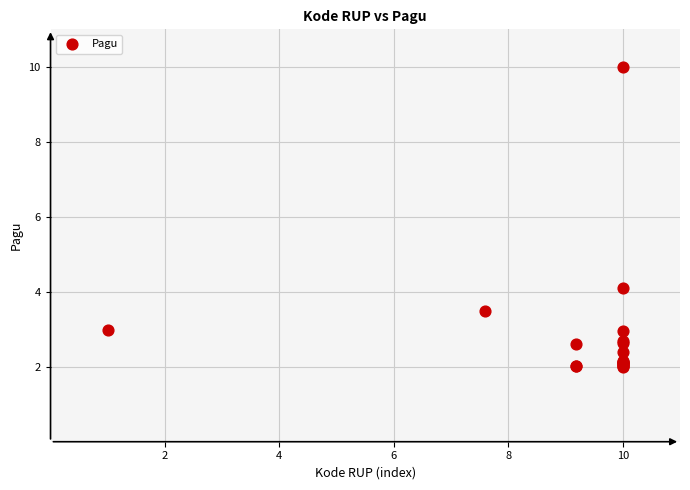

What Y value in the scatter plot is closest to 6?

4.1